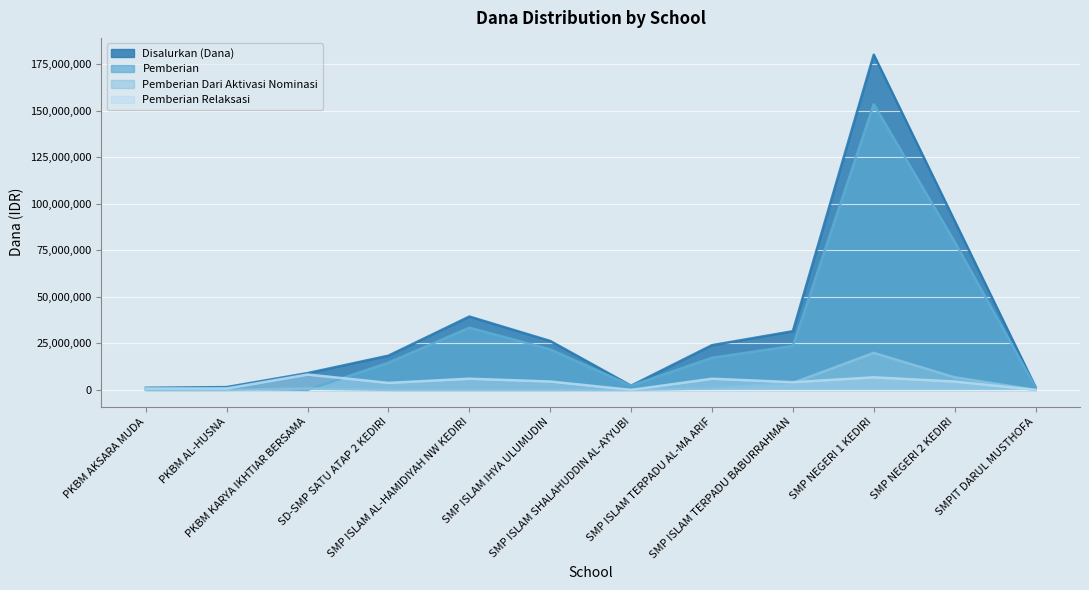

What is the label of the 12th point from the left?

SMPIT DARUL MUSTHOFA